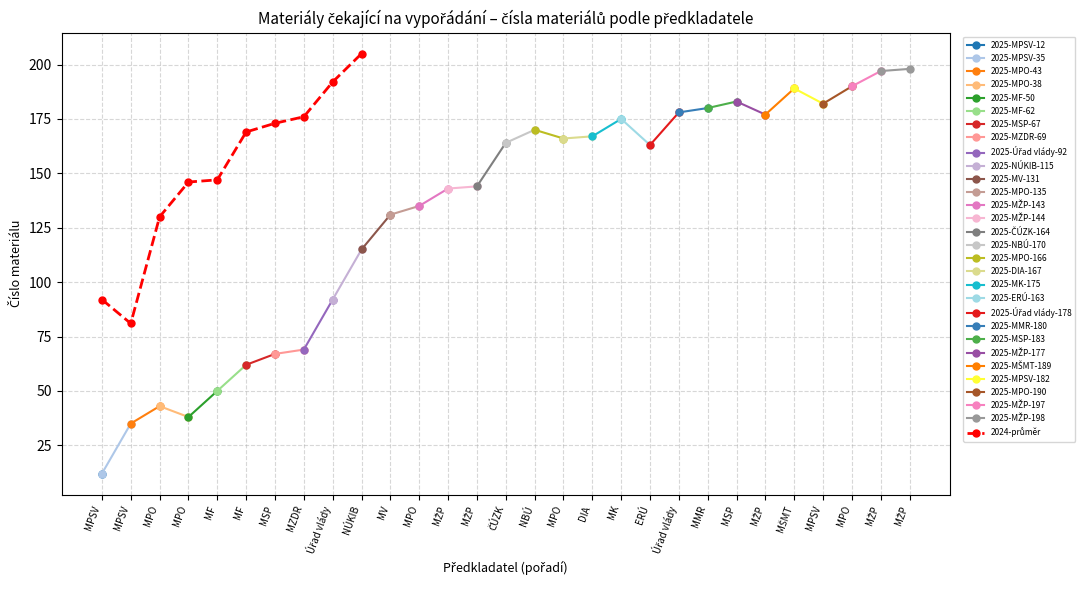

List the labels in order of value, smallest first.

MPSV, MPSV, MPO, MPO, MF, MF, MSP, MZDR, Úřad vlády, NÚKIB